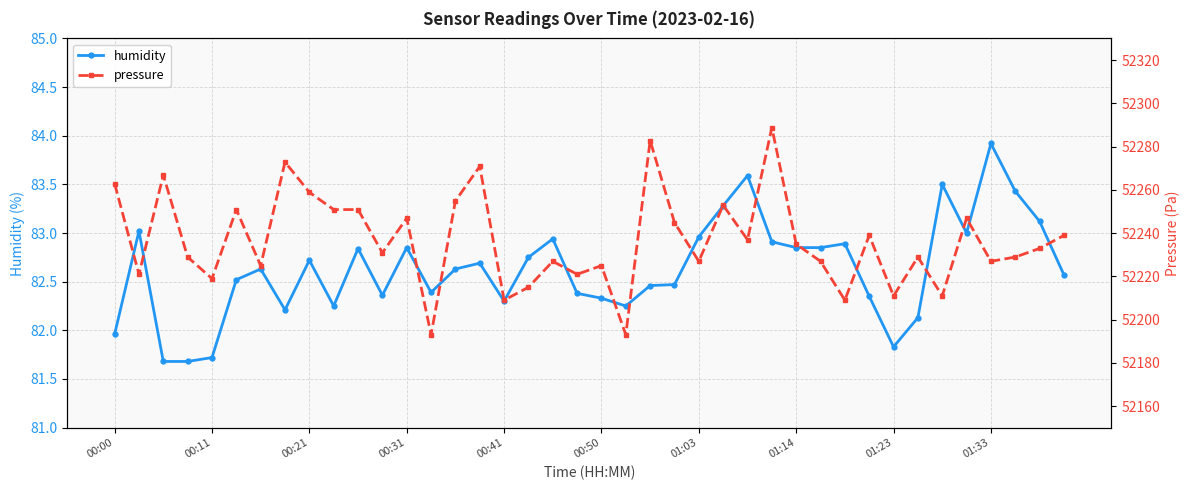

The value of humidity at 00:21 is 142.4. True or false?

False